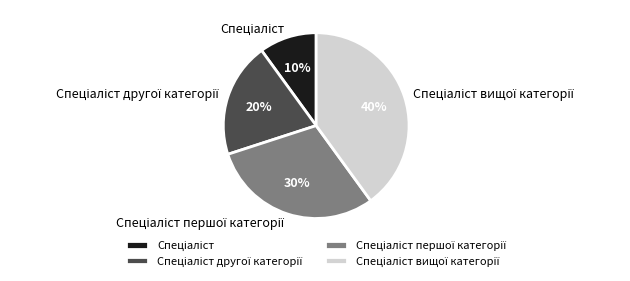

Is there a majority slice in this chart?

No